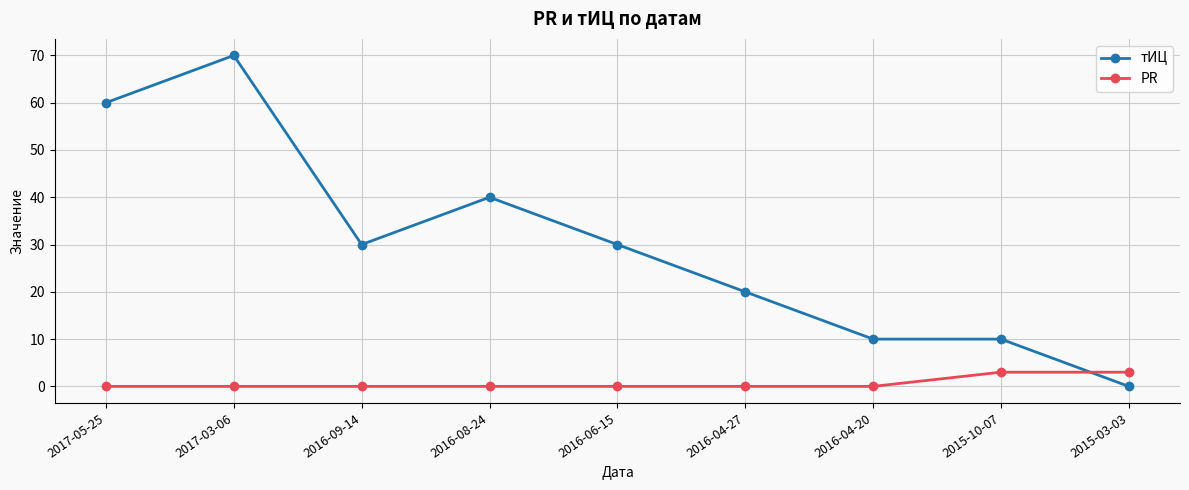

True or false: PR and тИЦ cross at least once.

True